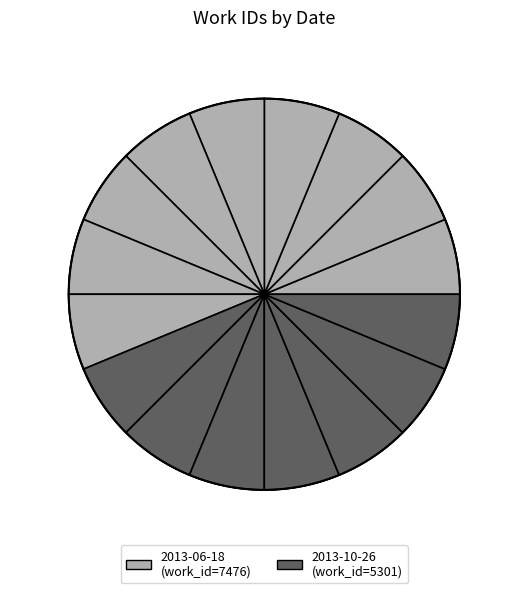

Which slice is the smallest?

2013-10-26